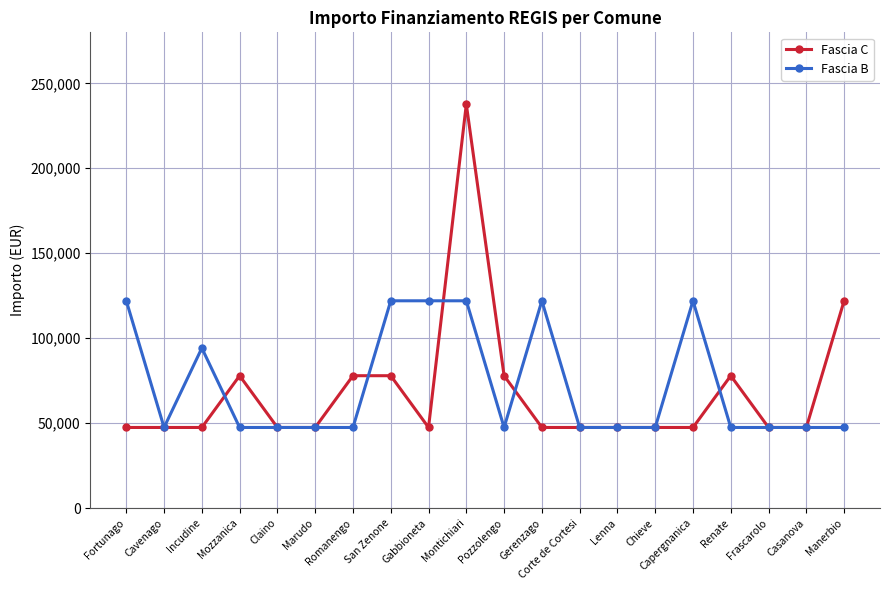

What is the maximum value for Fascia B?

121992